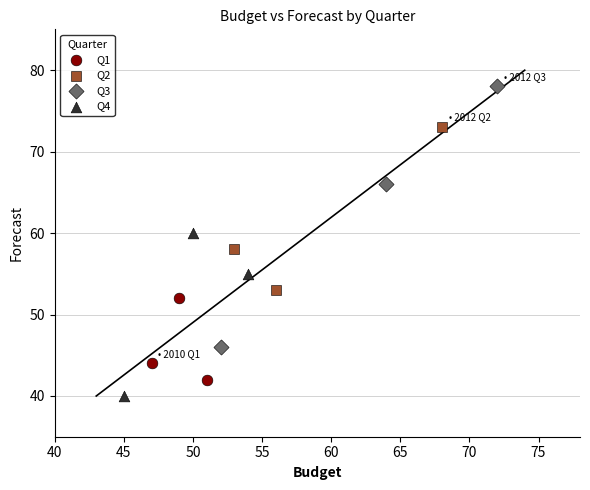

Which series has the largest Y range (max minus min)?

Q3